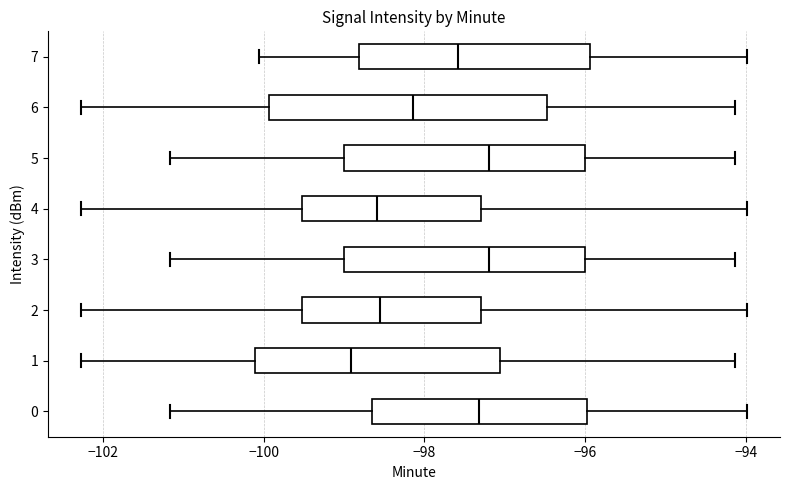

Reading bottom to top, transcribe this box plot: for each box, give where its median line is, the range the box spans, and where its two whiskers end, as read against the x-axis. The values are not printed on the chart, so give them approximately, as read against the axis.

0: median -97.4, box -98.6 to -96.0, whiskers -101.2 to -94.0
1: median -99.0, box -100.2 to -97.0, whiskers -102.2 to -94.2
2: median -98.6, box -99.6 to -97.2, whiskers -102.2 to -94.0
3: median -97.2, box -99.0 to -96.0, whiskers -101.2 to -94.2
4: median -98.6, box -99.6 to -97.2, whiskers -102.2 to -94.0
5: median -97.2, box -99.0 to -96.0, whiskers -101.2 to -94.2
6: median -98.2, box -100.0 to -96.4, whiskers -102.2 to -94.2
7: median -97.6, box -98.8 to -96.0, whiskers -100.0 to -94.0